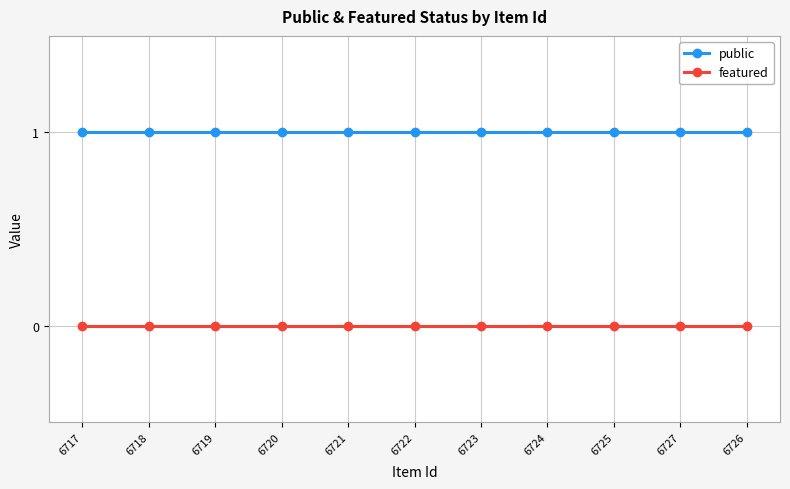

What is the label of the 6th point from the left?

6722